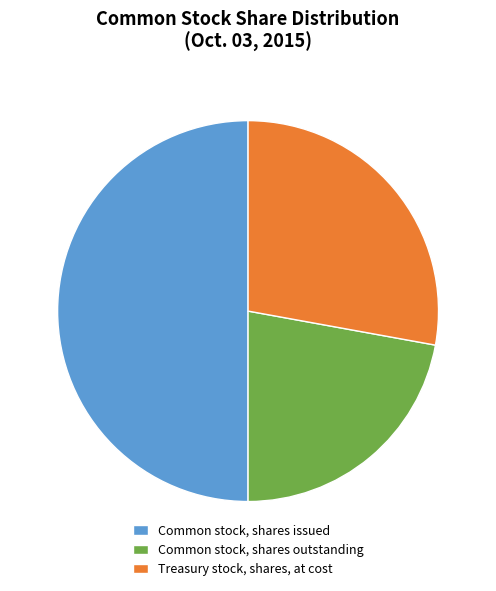

Count the number of slices in the pie.

3